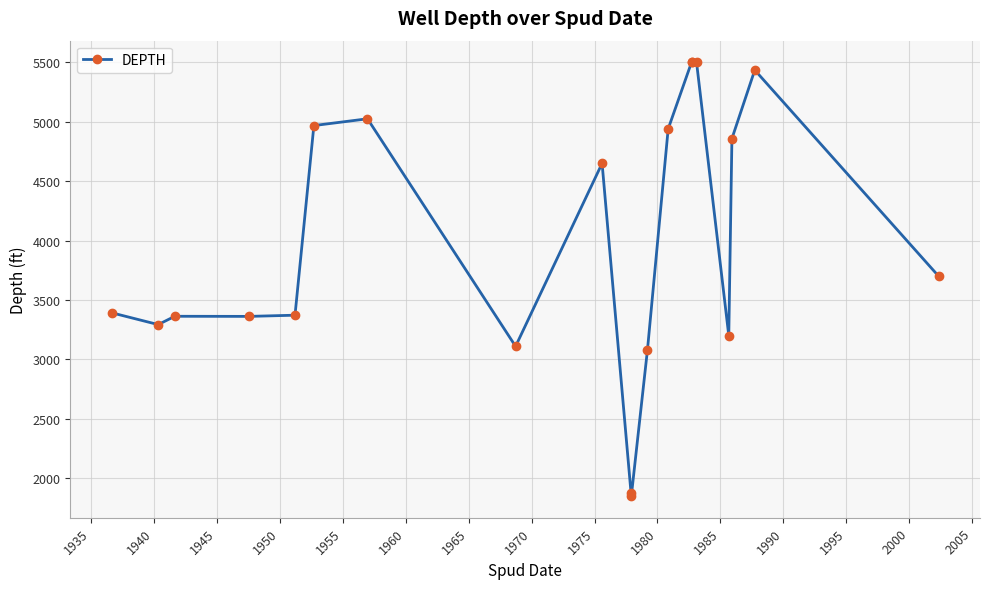

True or false: the data has more than 2 interior local peaks.

True